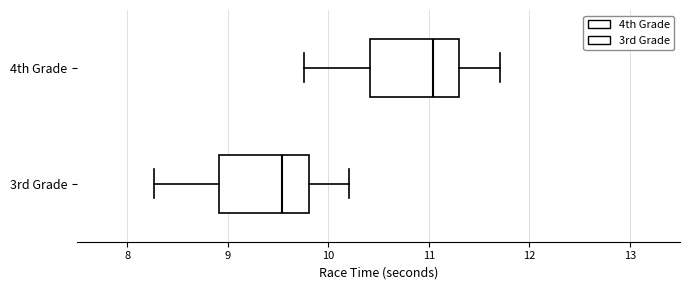

Reading bottom to top, transcribe this box plot: for each box, give where its median line is, the range the box spans, and where its two whiskers end, as read against the x-axis. The values are not printed on the chart, so give them approximately, as read against the axis.

3rd Grade: median 9.5, box 8.9 to 9.8, whiskers 8.3 to 10.2
4th Grade: median 11.0, box 10.4 to 11.3, whiskers 9.8 to 11.7